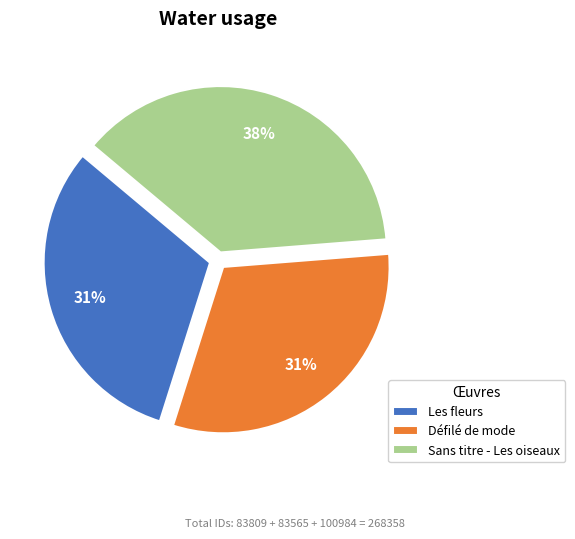

Does Les fleurs represent more than half of the total?

No